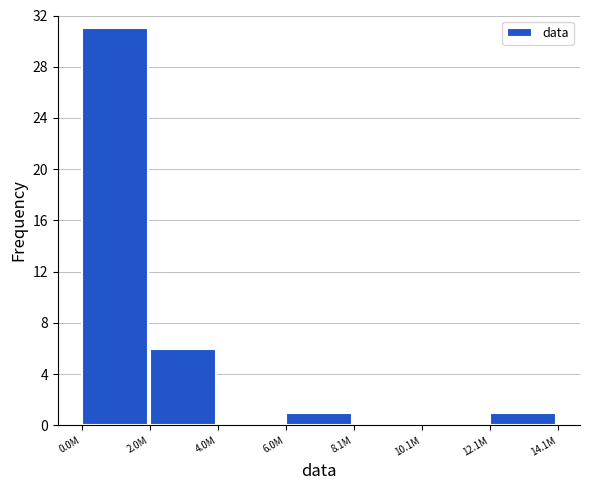

Reading right to left, what are all the values shown in this chart?

12.1M=1	10.1M=0	8.1M=0	6.0M=1	4.0M=0	2.0M=6	0.0M=31